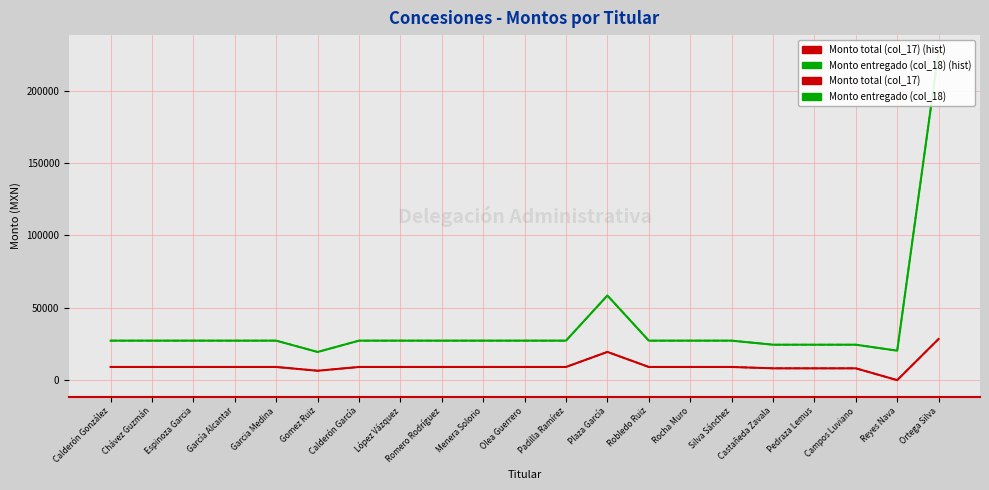

How many data points in Monto total (col_17) (hist) are less than 9095?

5